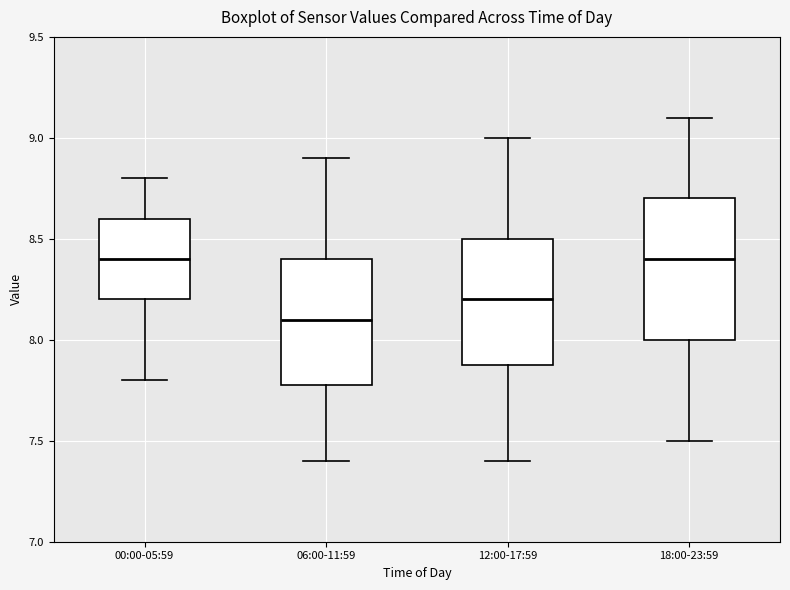

Which box is the tallest, from its lower edge to its upper edge?

18:00-23:59